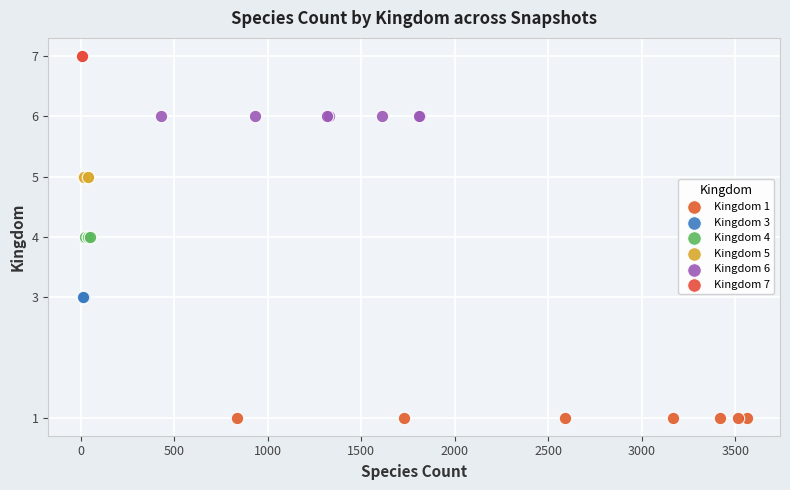

Which series contains the lowest Y value?

Kingdom 1